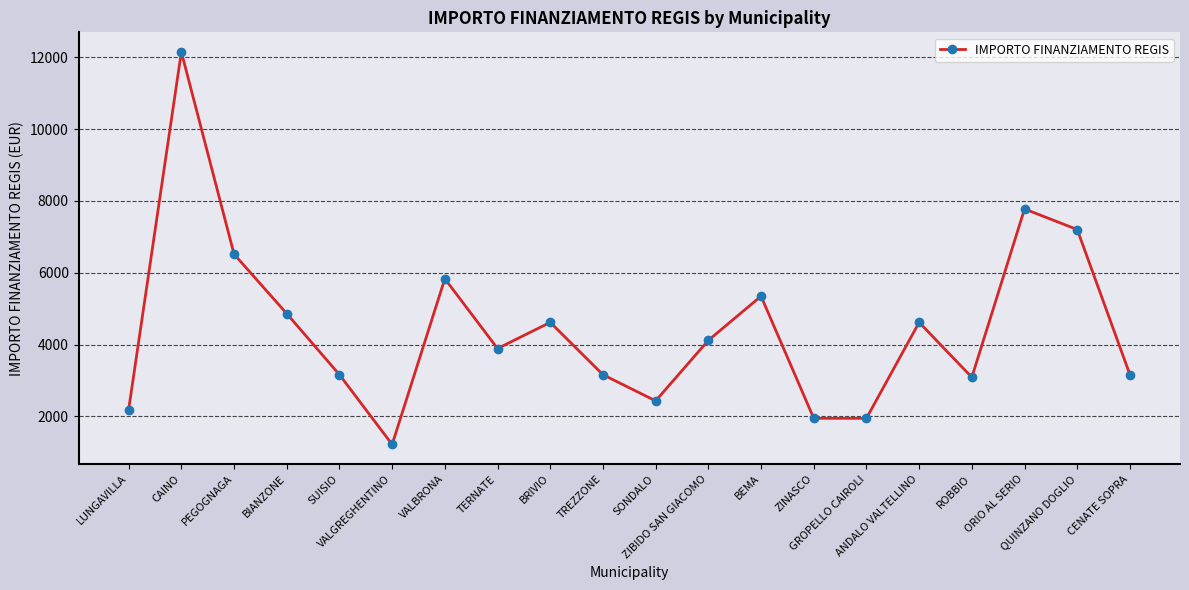

Reading left to right, what are all the values shown in this chart?

2187	12150	6517	4860	3159	1215	5832	3888	4617	3159	2430	4116	5346	1944	1944	4617	3087	7776	7203	3159